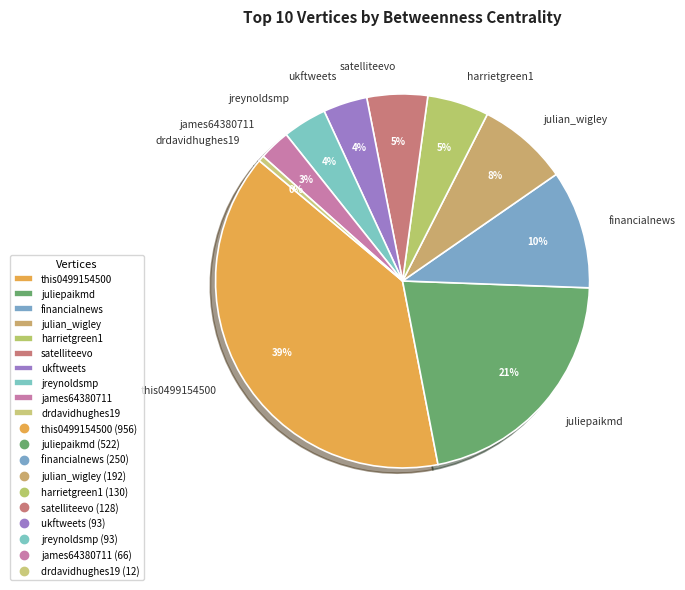

Which slice is the largest?

this0499154500